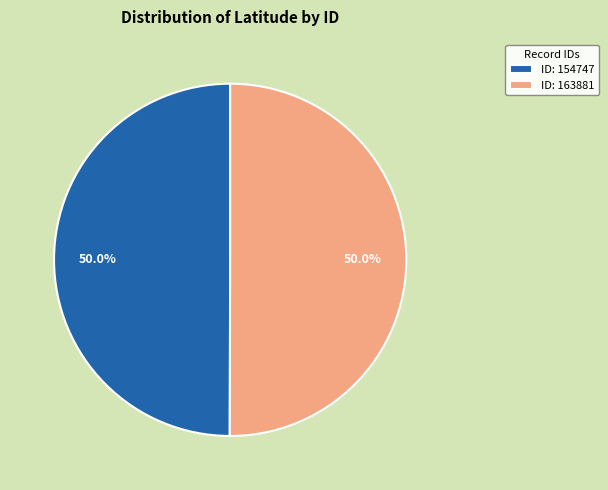

What is the ratio of the value at ID: 154747 to the value at ID: 163881?

1.0